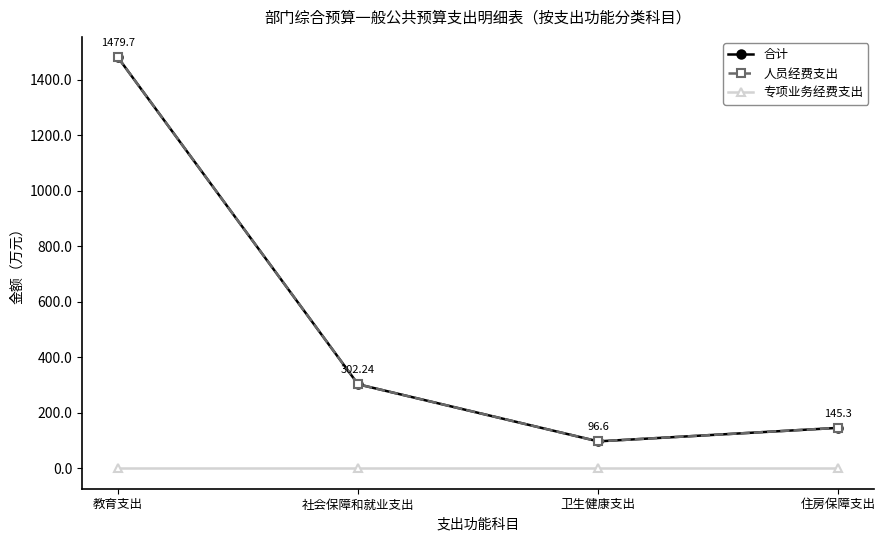

Is this an area chart (filled region under the line)?

No